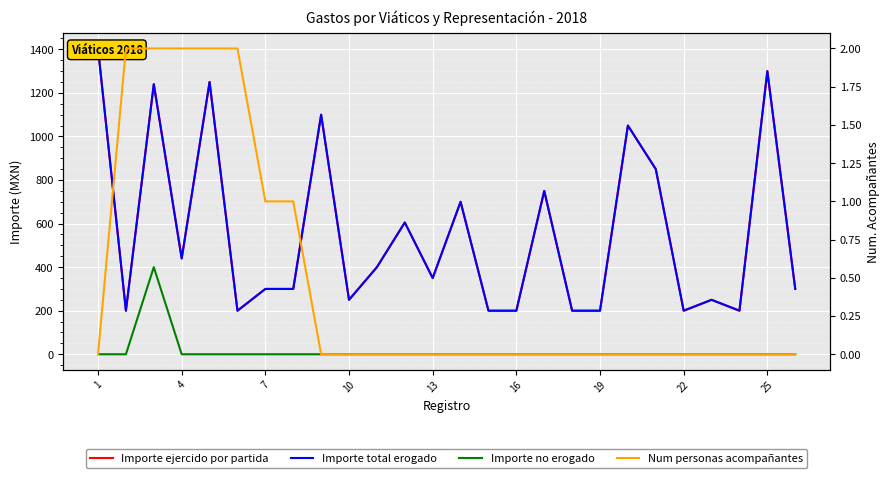

What is the difference between the maximum and minimum values in the Importe ejercido por partida series?

1204